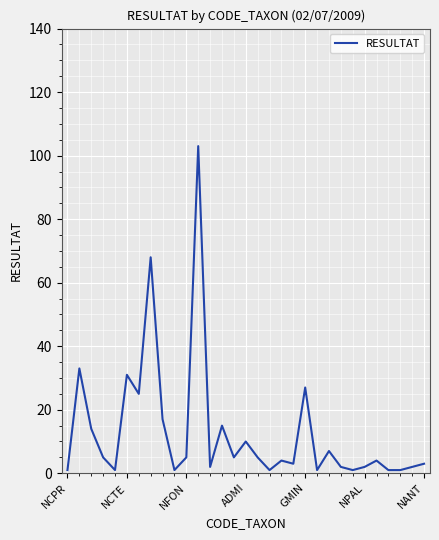

What is the average value?

13